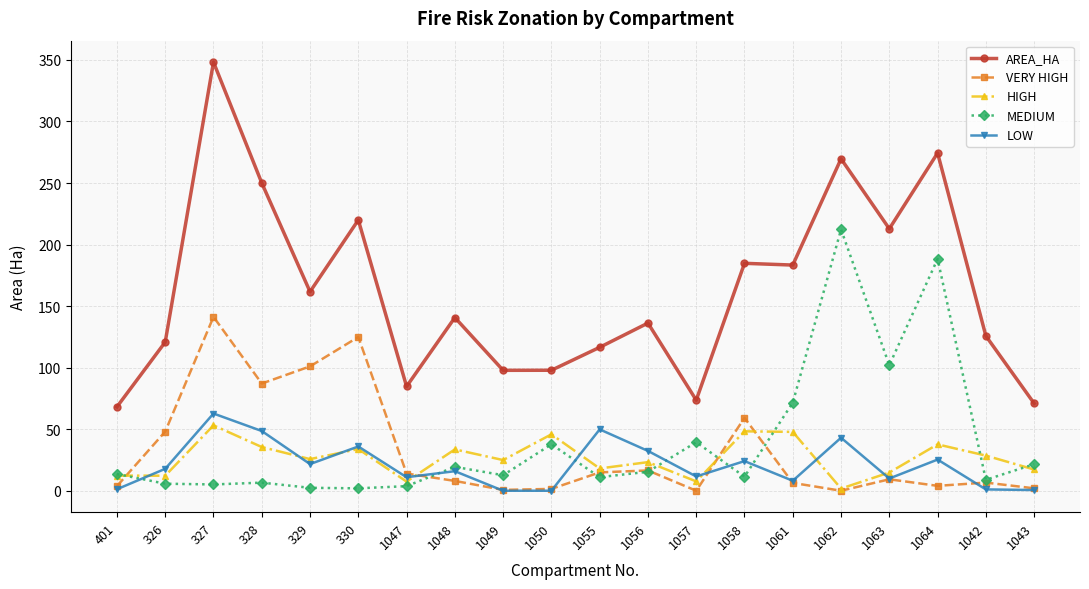

The value of LOW at 1050 is 0.0. True or false?

True